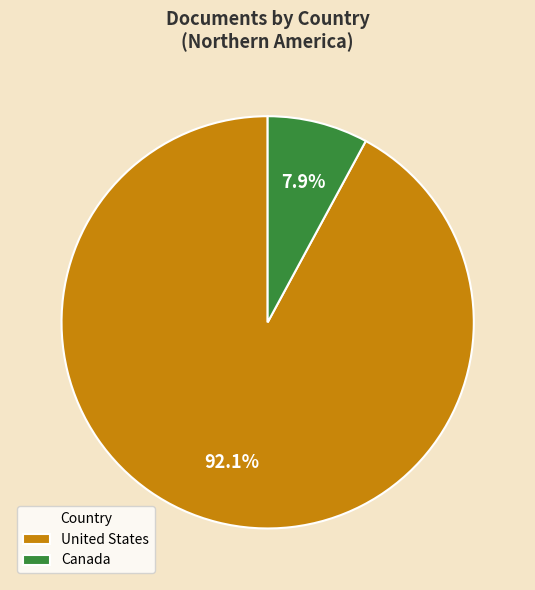

How many segments does this pie chart have?

2